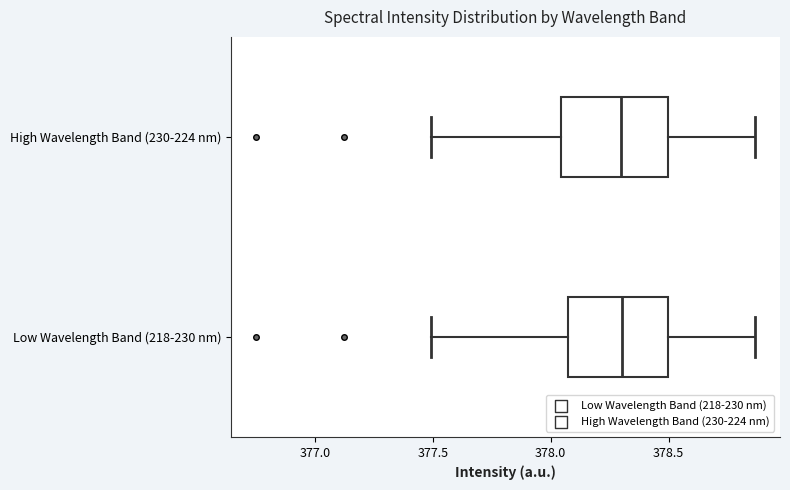

Reading bottom to top, transcribe this box plot: for each box, give where its median line is, the range the box spans, and where its two whiskers end, as read against the x-axis. The values are not printed on the chart, so give them approximately, as read against the axis.

Low Wavelength Band (218-230 nm): median 378.30, box 378.05 to 378.50, whiskers 377.50 to 378.85
High Wavelength Band (230-224 nm): median 378.30, box 378.05 to 378.50, whiskers 377.50 to 378.85